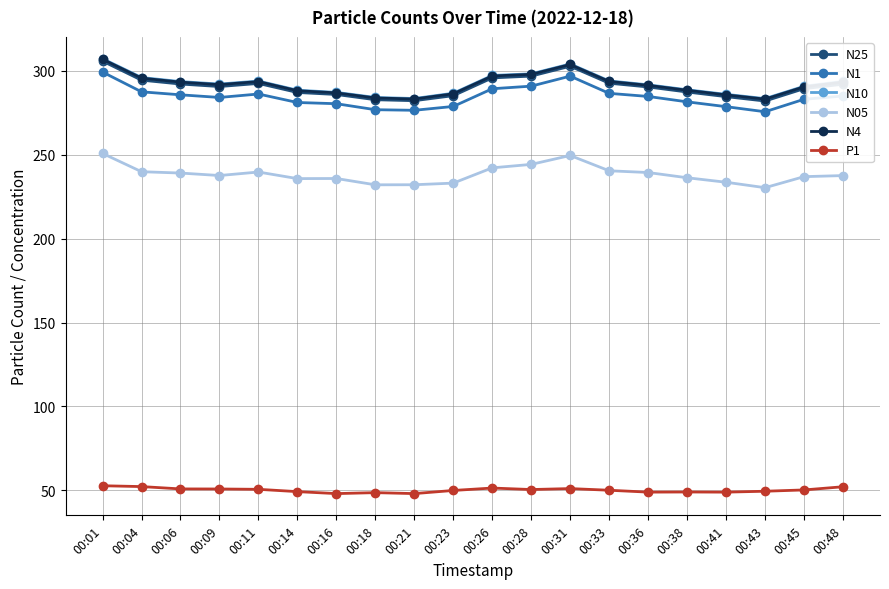

What is the value of the N25 point at the 18th from the left?

282.0